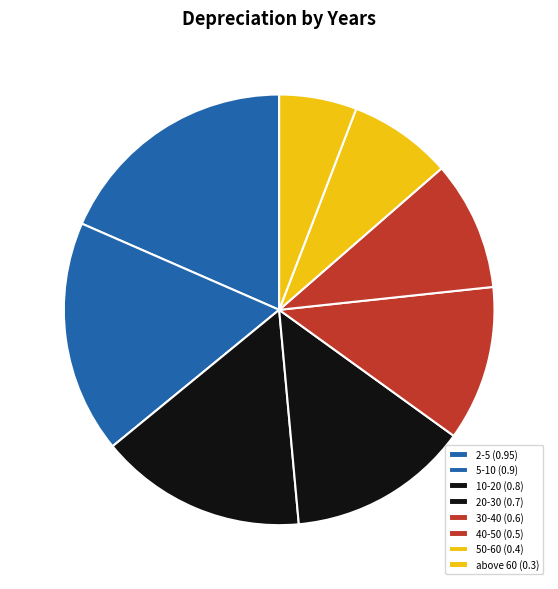

Rank the categories by value from highest to lowest.

2-5, 5-10, 10-20, 20-30, 30-40, 40-50, 50-60, above 60